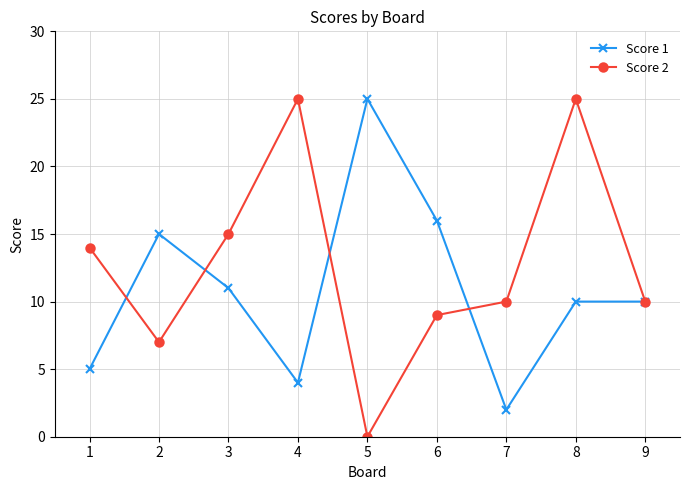

Where is the first local maximum for Score 2?

4